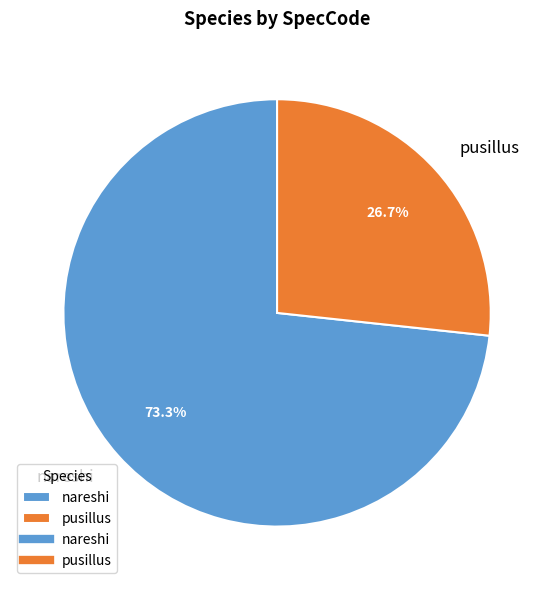

Rank the categories by value from lowest to highest.

pusillus, nareshi